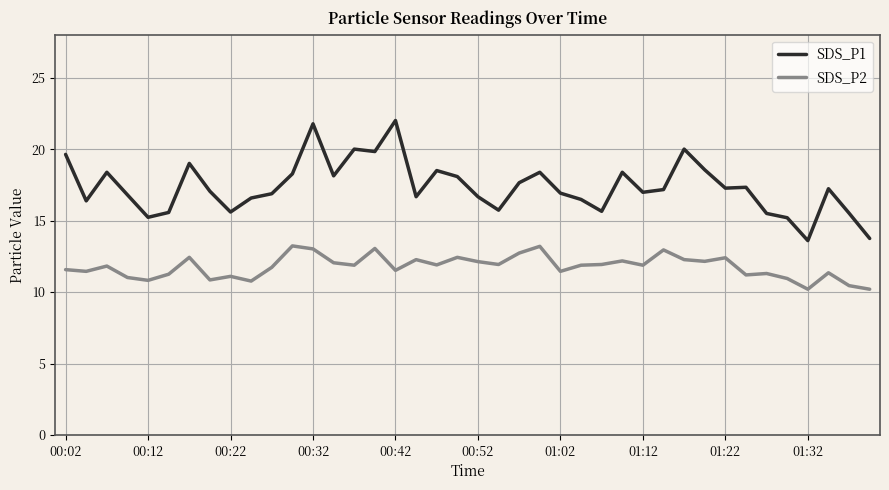

True or false: SDS_P2 and SDS_P1 cross at least once.

False